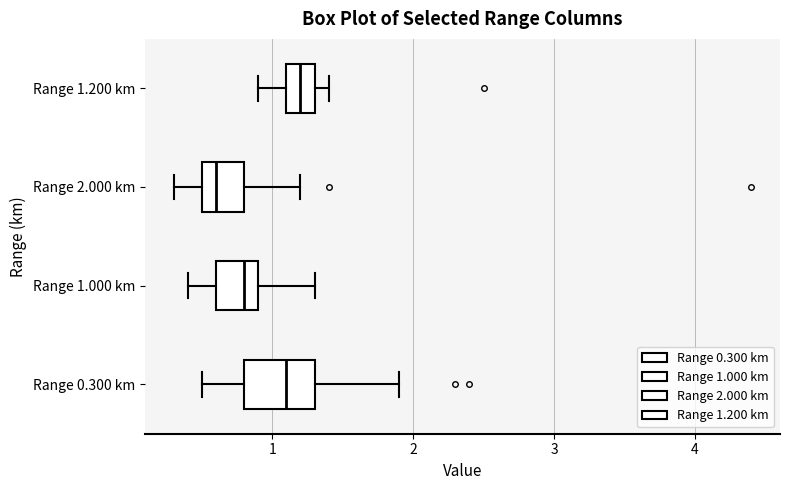

Which box's median line is the furthest to the left?

Range 2.000 km